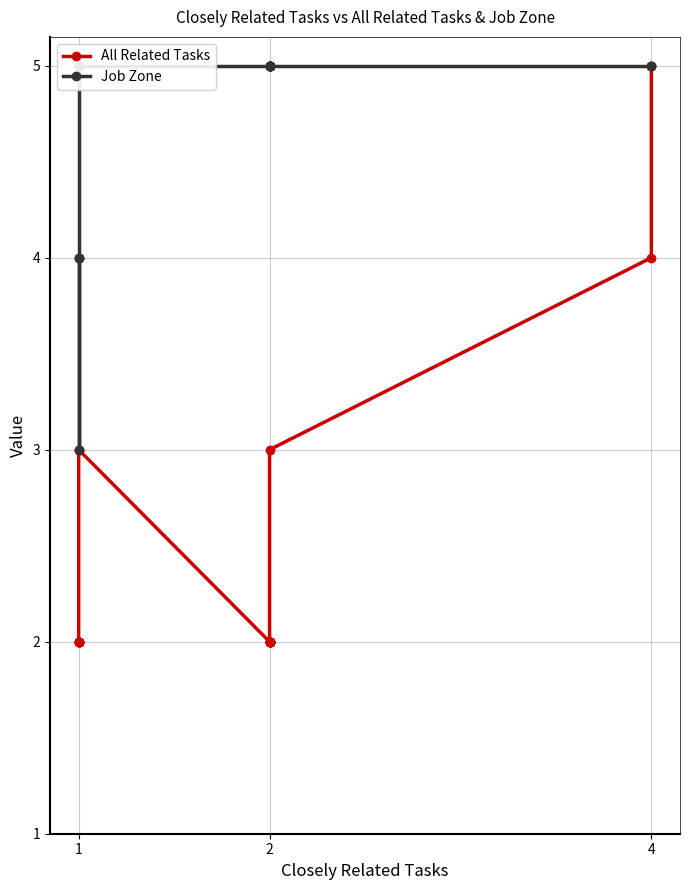

Which series has the largest total across all categories?

Job Zone